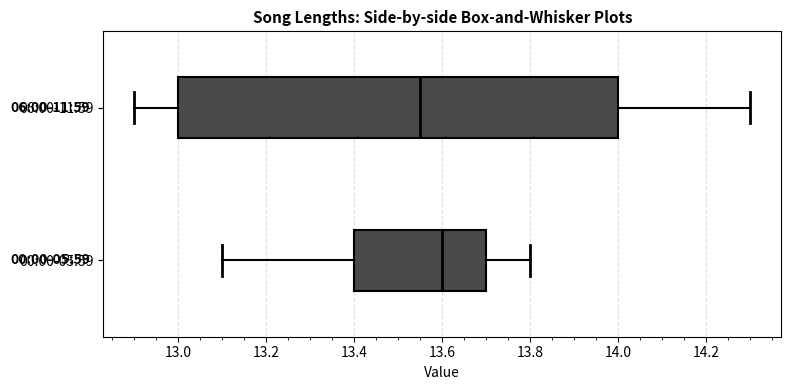

Which box's median line is the furthest to the right?

00:00-05:59